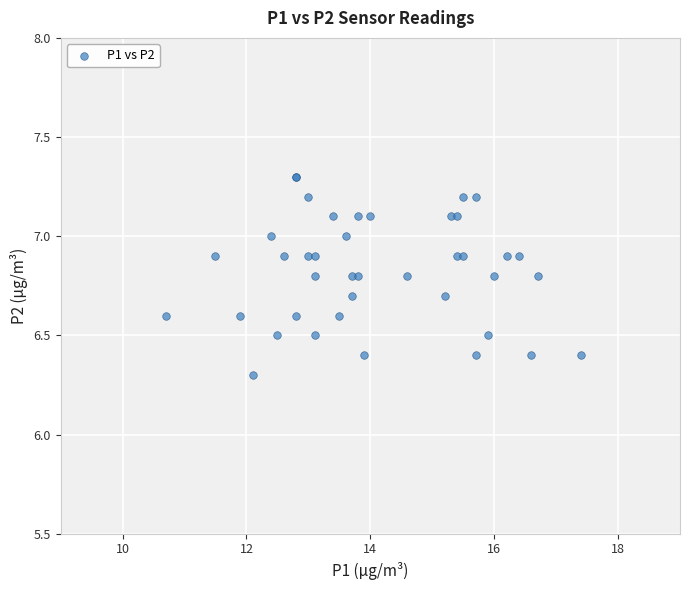

What Y value in the scatter plot is closest to 6?

6.3